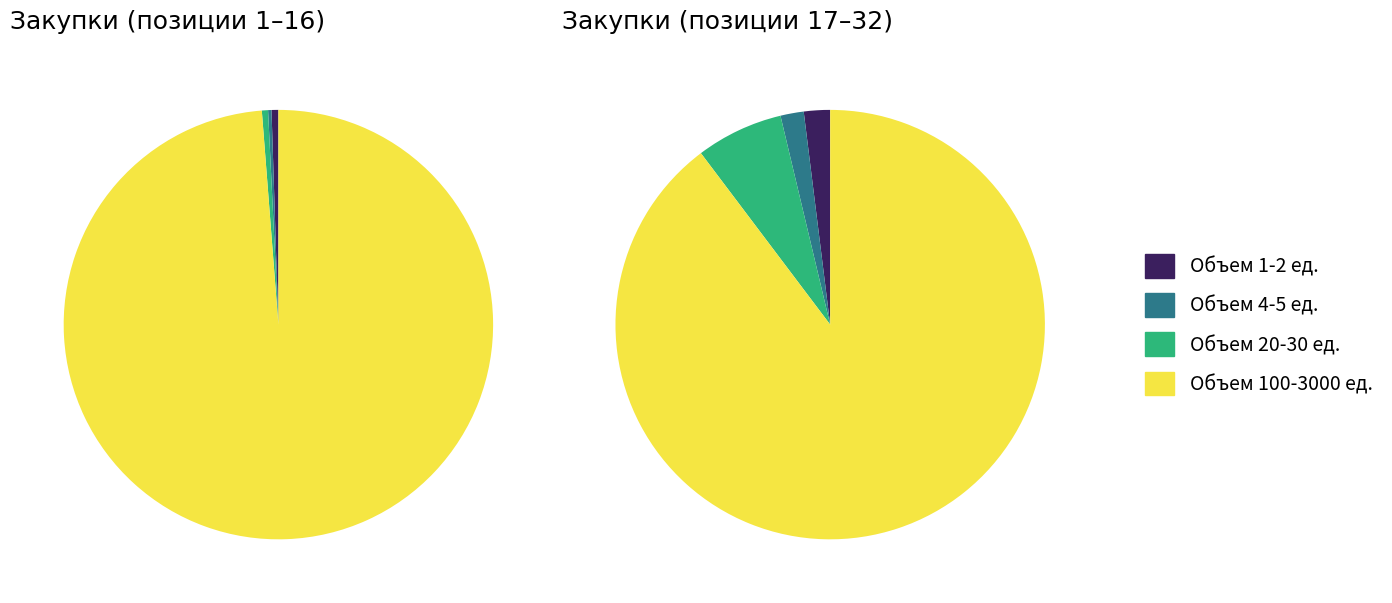

True or false: платифиллин accounts for 1% of the total.

False